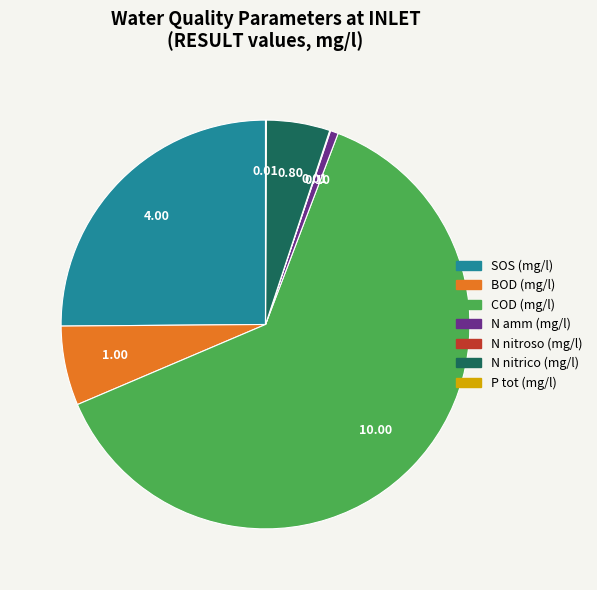

Is the sum of COD (mg/l) and N nitrico (mg/l) greater than half?

Yes